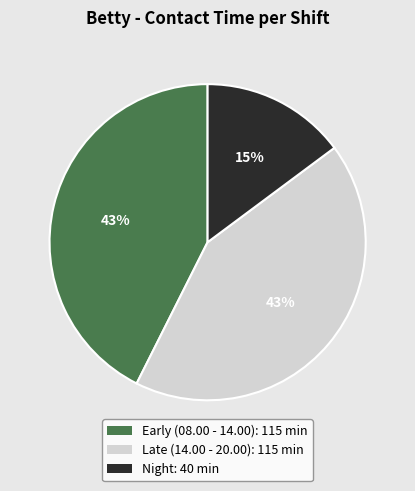

Do Late (14.00 - 20.00) and Early (08.00 - 14.00) together represent more than half of the pie?

Yes